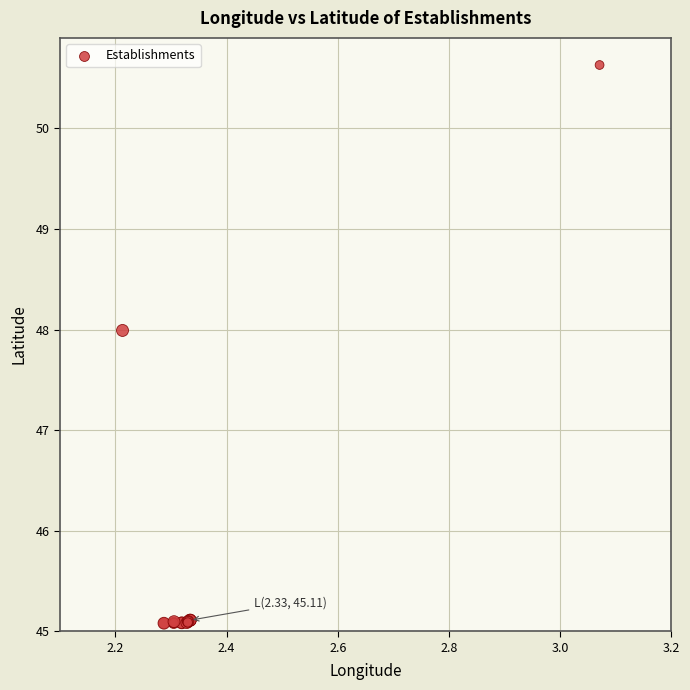

What Y value in the scatter plot is closest to 47?

48.0